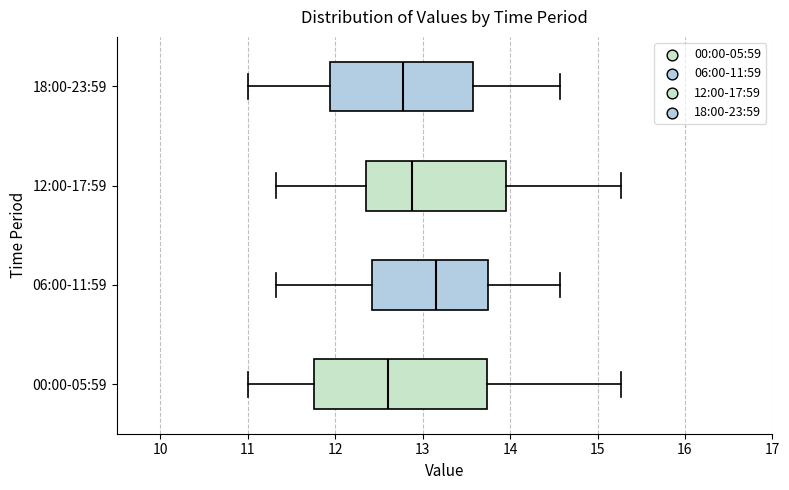

Reading bottom to top, transcribe this box plot: for each box, give where its median line is, the range the box spans, and where its two whiskers end, as read against the x-axis. The values are not printed on the chart, so give them approximately, as read against the axis.

00:00-05:59: median 12.6, box 11.8 to 13.7, whiskers 11.0 to 15.3
06:00-11:59: median 13.2, box 12.4 to 13.8, whiskers 11.3 to 14.6
12:00-17:59: median 12.9, box 12.4 to 14.0, whiskers 11.3 to 15.3
18:00-23:59: median 12.8, box 11.9 to 13.6, whiskers 11.0 to 14.6